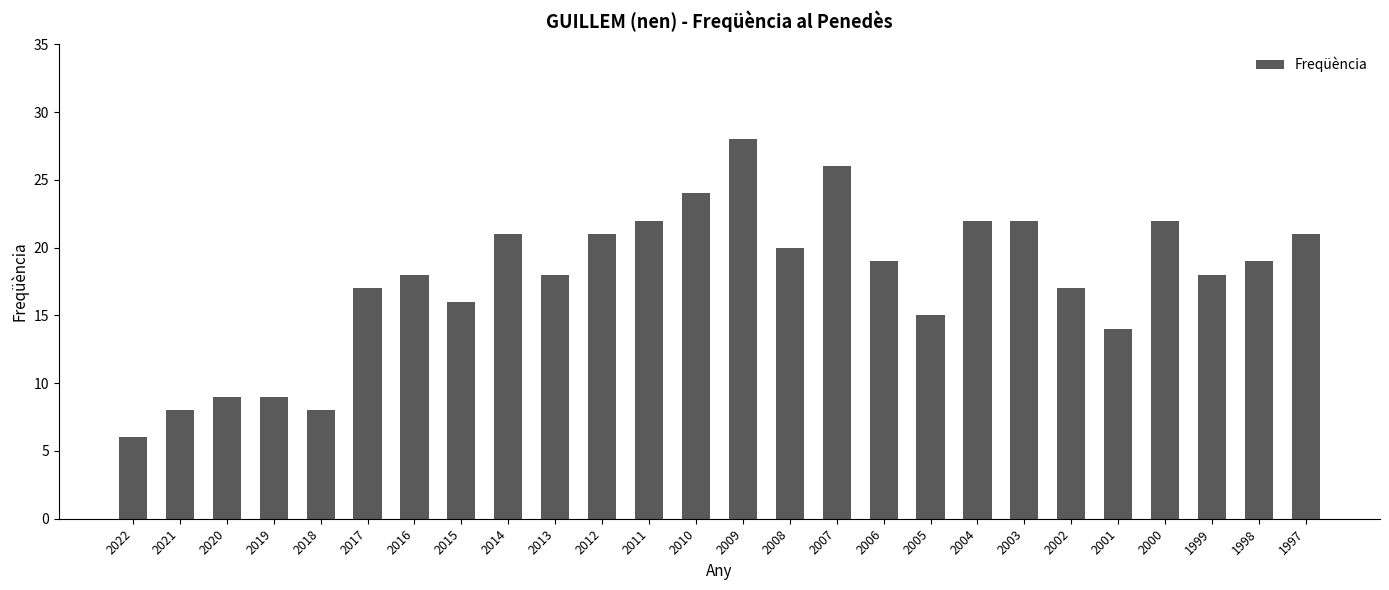

Which has a higher value, 2020 or 2015?

2015